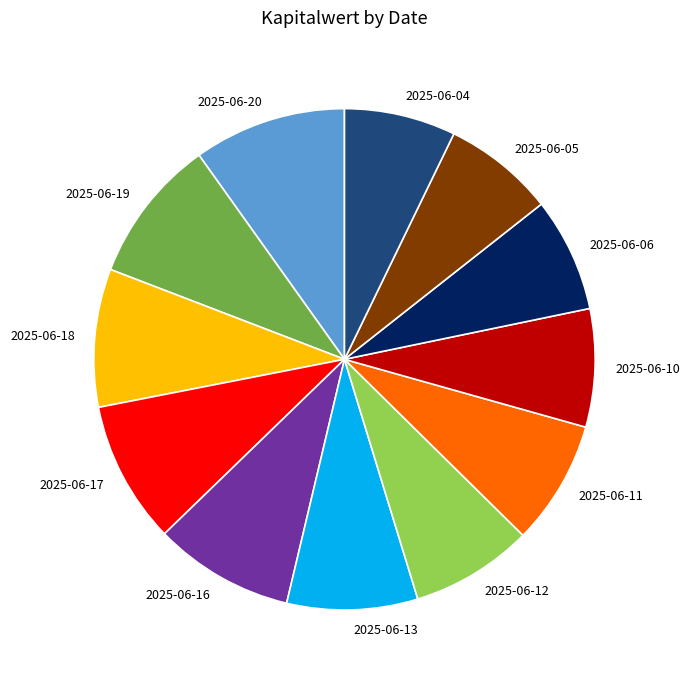

Is there any slice that represents more than half of the pie?

No